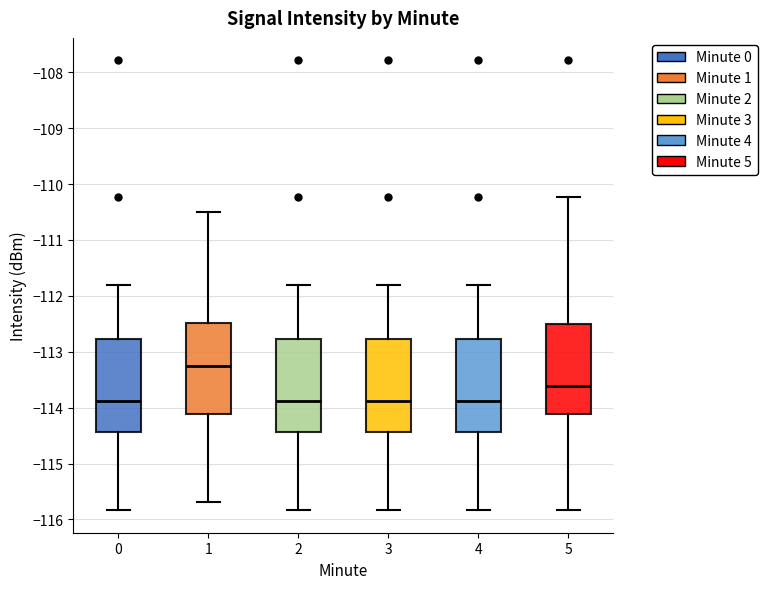

Where does the median line of the box at x = 0 sit on the y-axis? The values are not printed on the chart, so give them approximately, as read against the axis.

-113.9